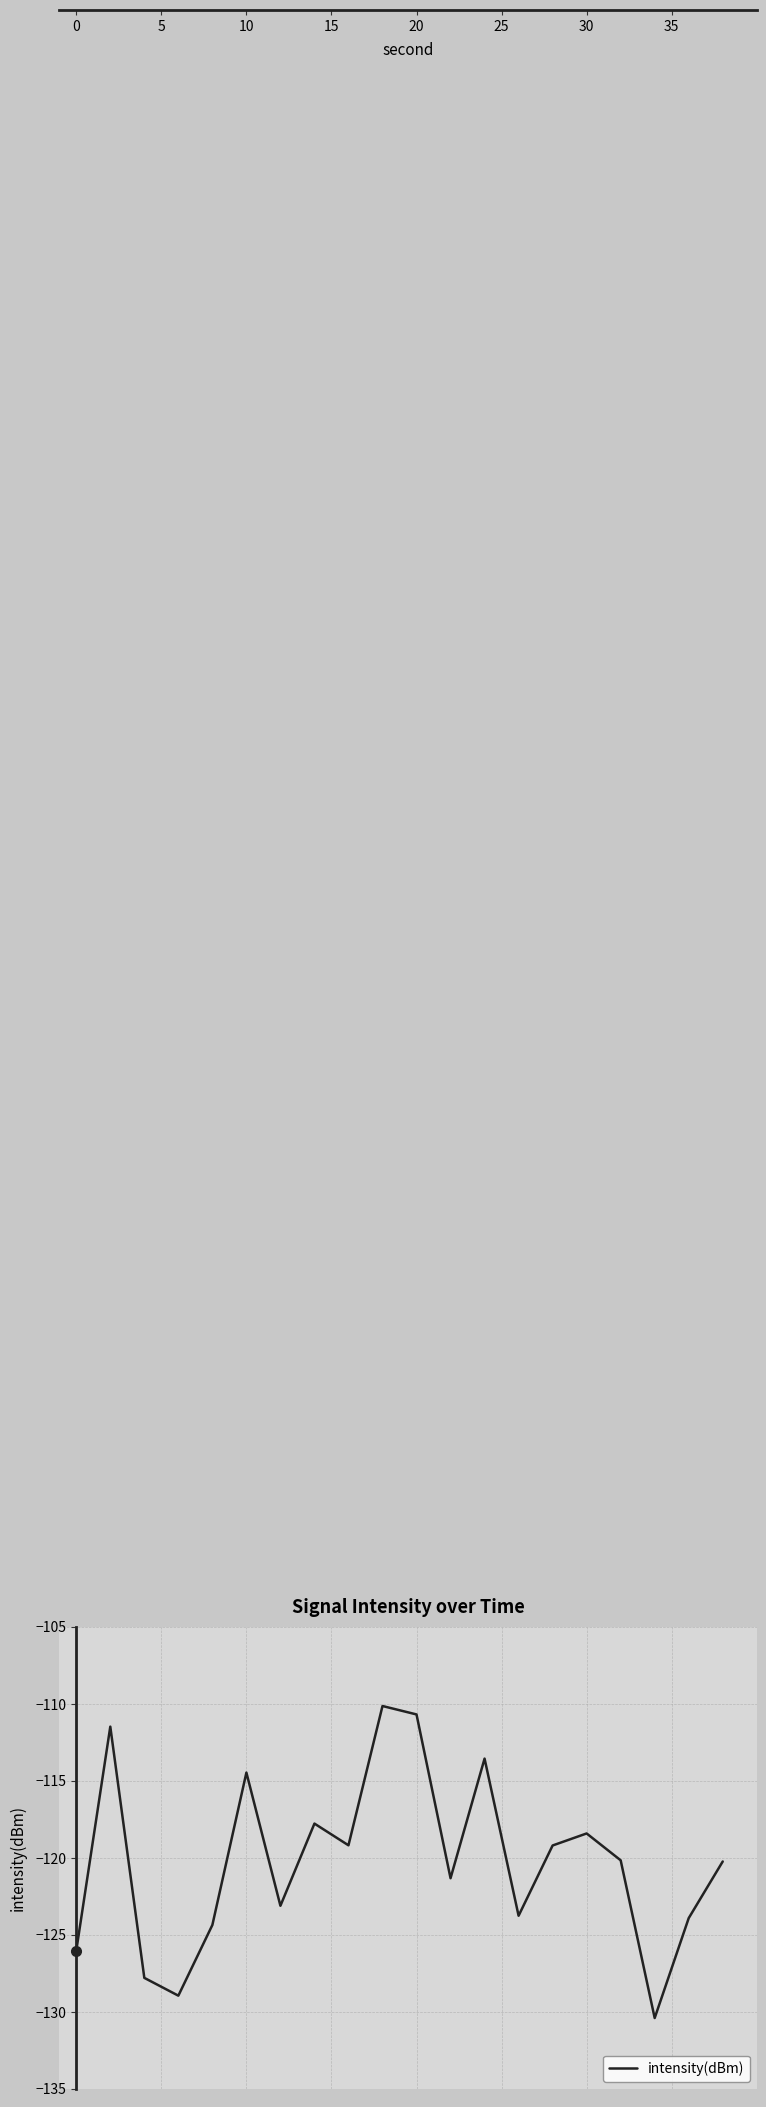

What is the maximum value shown in the chart?

-110.2